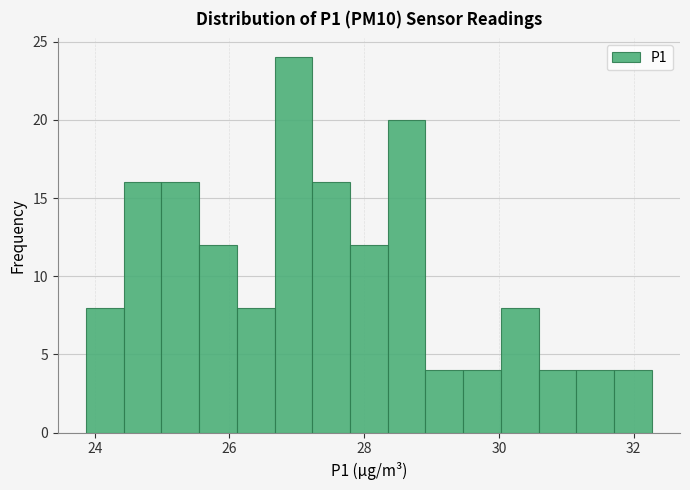

Around what value on the x-axis is the tallest bar? Give the approximate position of its centre, as read against the axis.

27.0